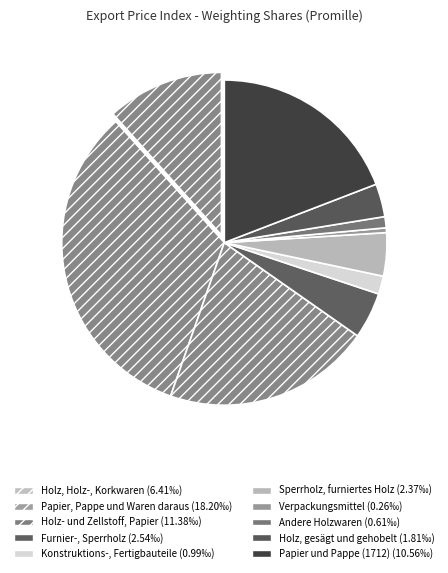

Is it true that Sperrholz, furniertes Holz is 4% of the pie?

True